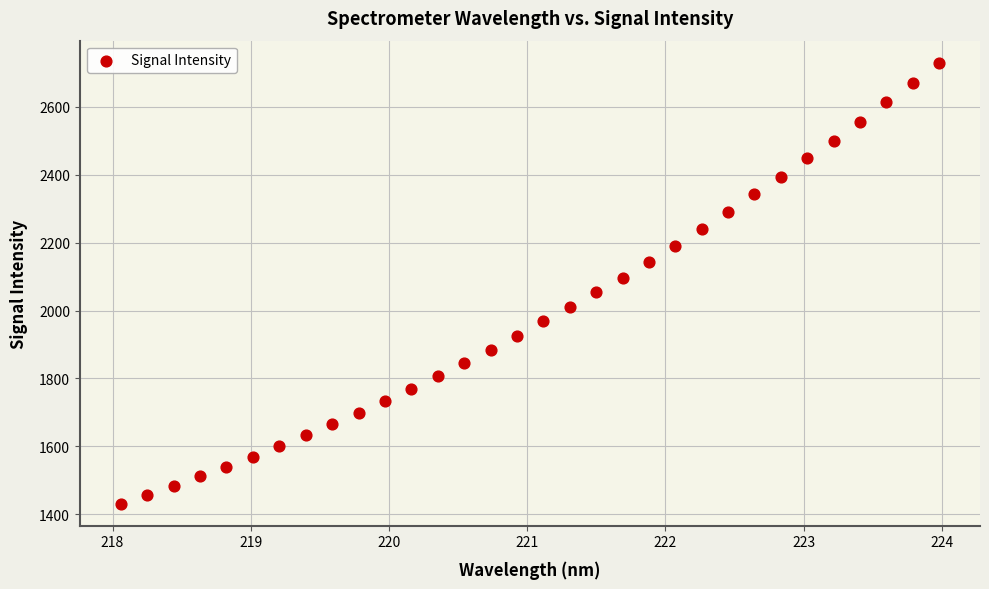

What is the range of X values (max minus min)?

5.9